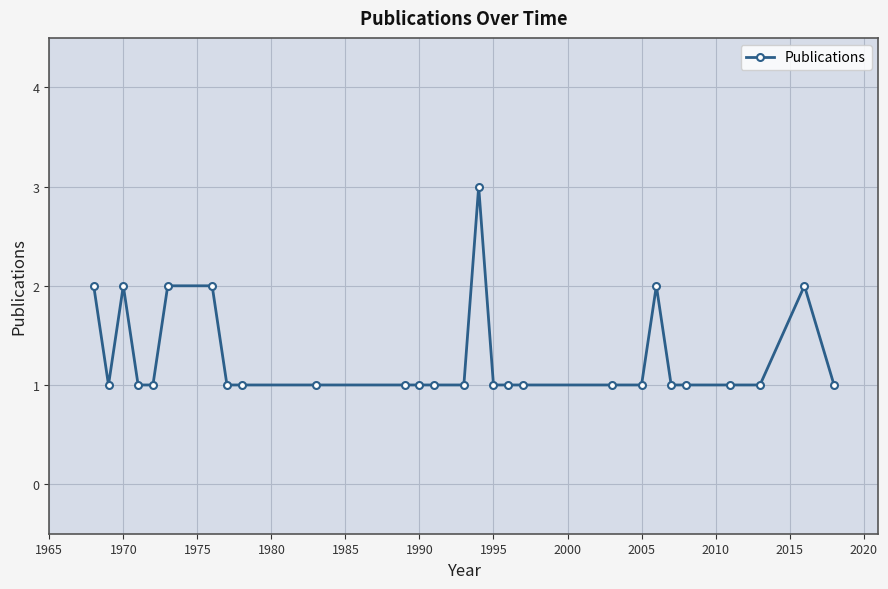

True or false: there are more than 2 points higher than both neighbors.

True